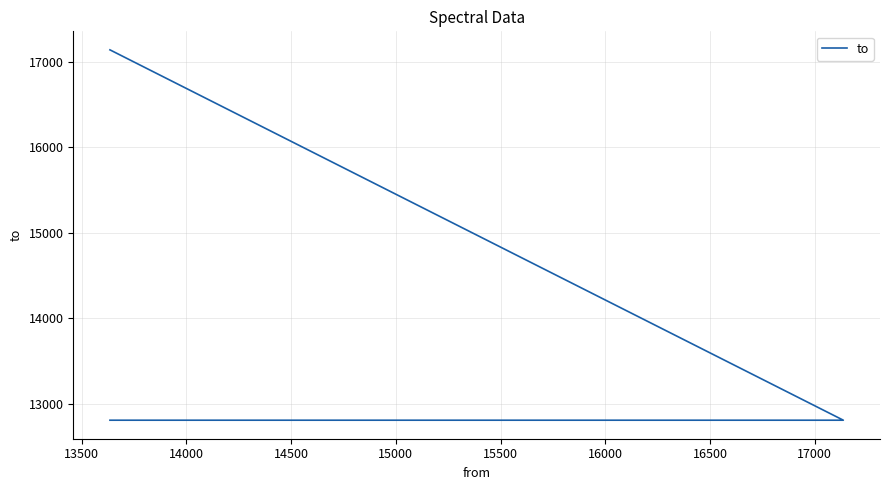

Is it true that the value at 13500 is 12810?

True